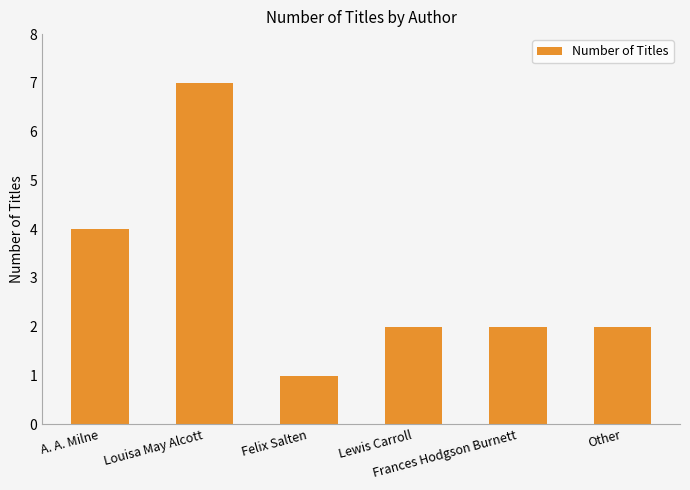

What is the sum of the values at Felix Salten and Louisa May Alcott?

8